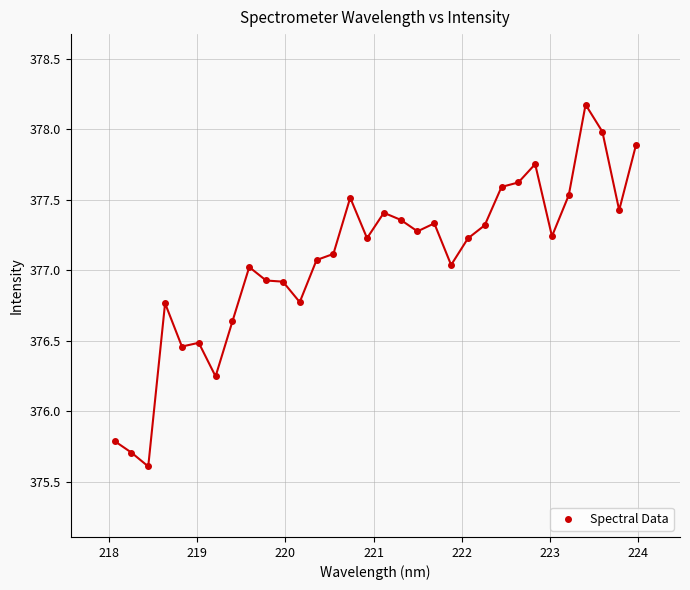

What is the range of X values (max minus min)?

5.9